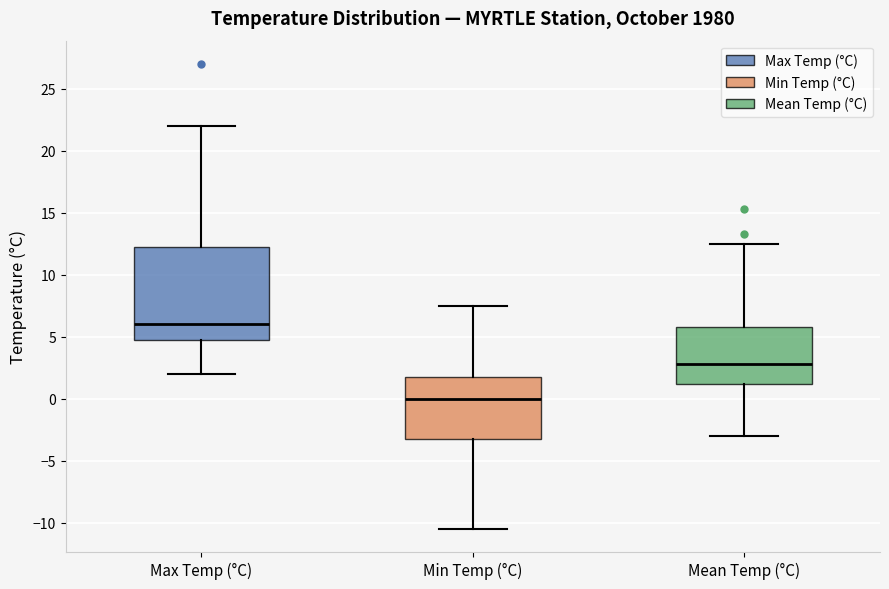

Comparing the boxes themselves (not the whiskers), which one is the tallest?

Max Temp (°C)